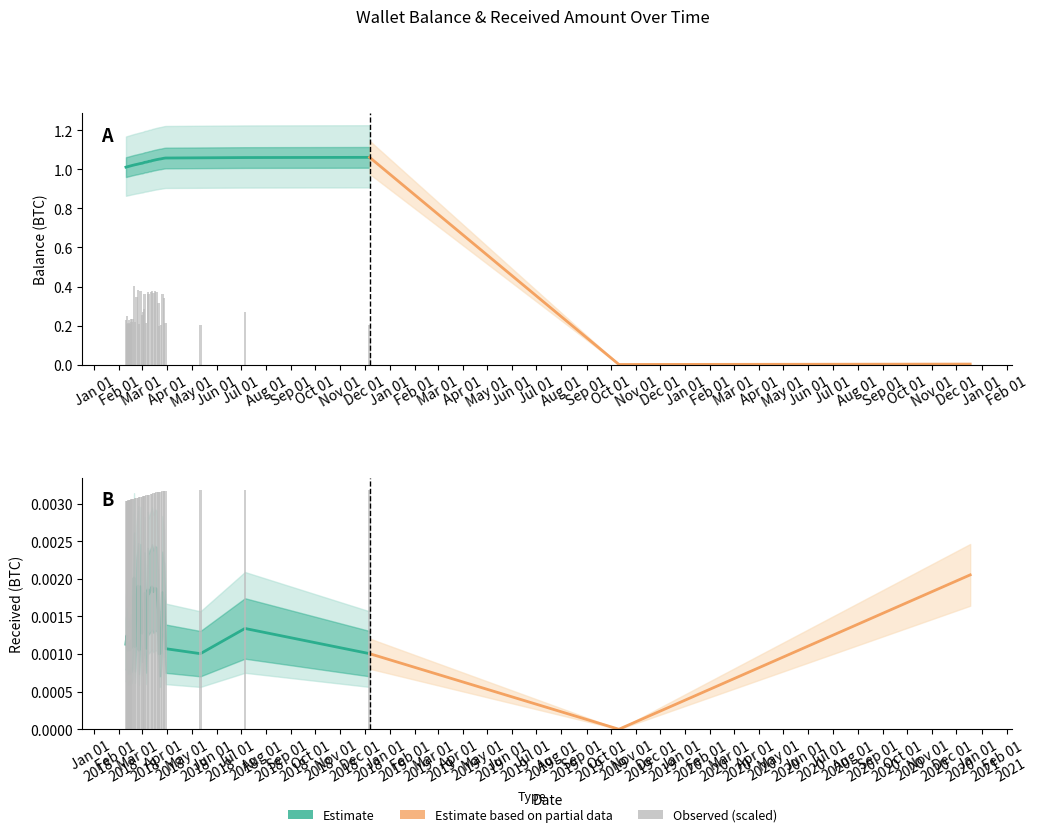

Reading left to right, list all the values displayed in this chart.

balance: balance=1.0	received_amount=1.0	2=1.0	3=1.0	4=1.0	5=1.0	6=1.0	7=1.0	8=1.0	9=1.0	10=1.0	11=1.0	12=1.0	13=1.0	14=1.0	15=1.0	16=1.0	17=1.0	18=1.0	19=1.0	20=1.0	21=1.0	22=1.0	23=1.0	24=1.0	25=1.0	26=1.0	27=1.1	28=1.1	29=1.1	30=1.1	31=1.1	32=1.1	33=1.1	34=1.1	35=1.1	36=0.0	37=0.0
received_amount: balance=0.0	received_amount=0.0	2=0.0	3=0.0	4=0.0	5=0.0	6=0.0	7=0.0	8=0.0	9=0.0	10=0.0	11=0.0	12=0.0	13=0.0	14=0.0	15=0.0	16=0.0	17=0.0	18=0.0	19=0.0	20=0.0	21=0.0	22=0.0	23=0.0	24=0.0	25=0.0	26=0.0	27=0.0	28=0.0	29=0.0	30=0.0	31=0.0	32=0.0	33=0.0	34=0.0	35=0.0	36=0.0	37=0.0